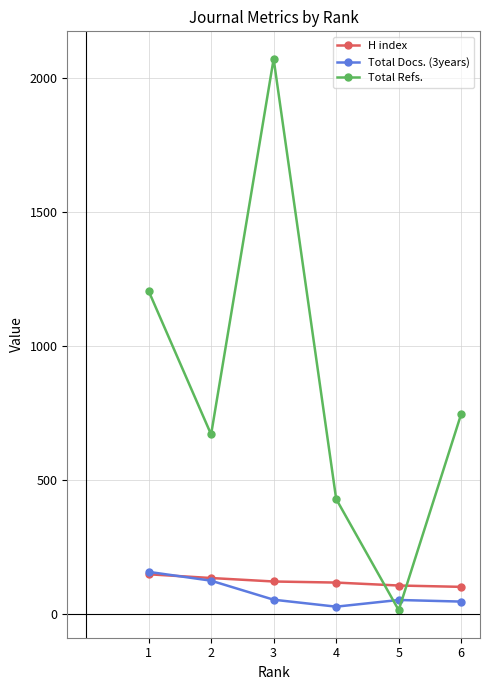

At which category does Total Refs. reach its first local peak?

3